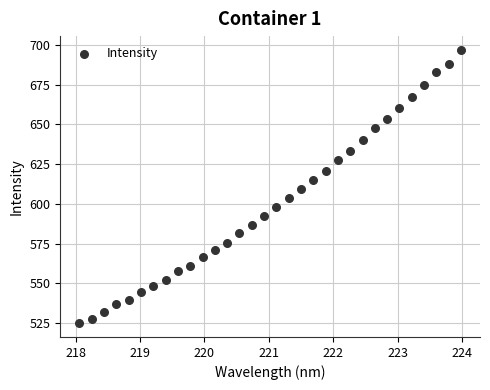

What is the range of X values (max minus min)?

5.9